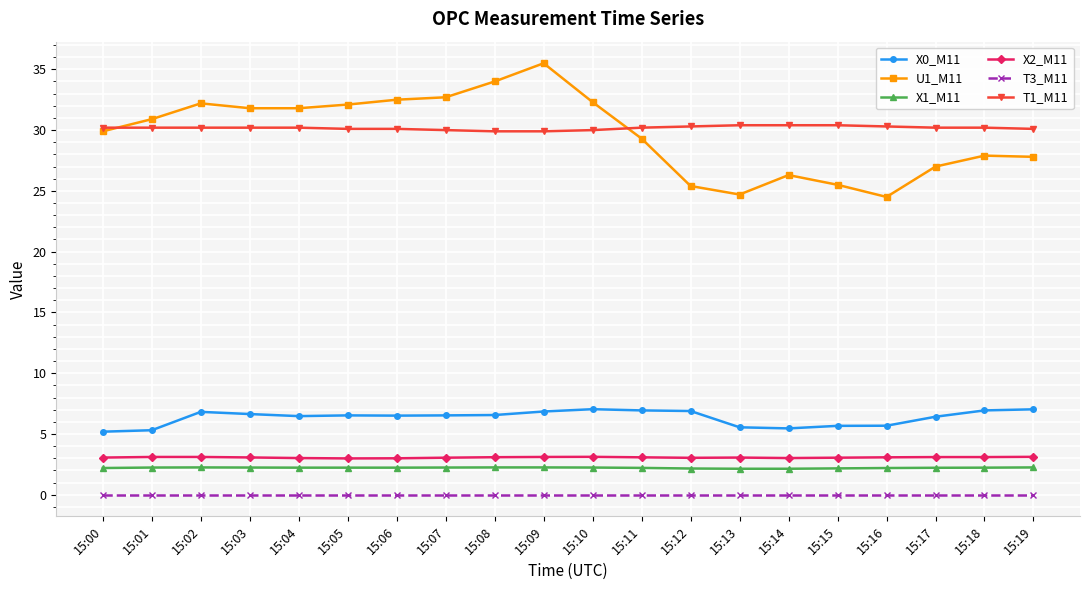

What is the difference between the maximum and minimum values in the X2_M11 series?

0.1